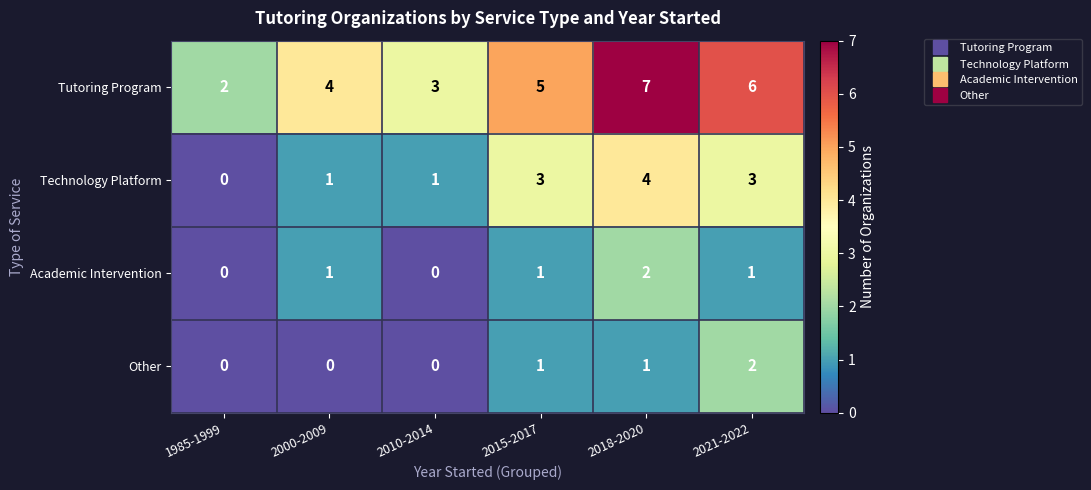

At 2021-2022, list the series in order from smallest to largest.

Academic Intervention, Other, Technology Platform, Tutoring Program